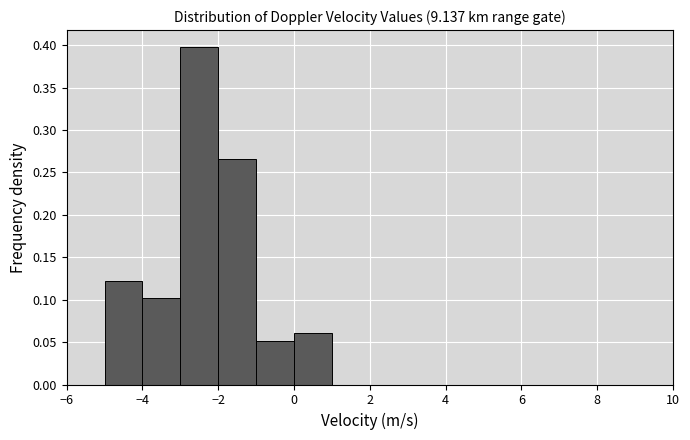

How tall is the bar that spans -4 to -3 on the x-axis? The values are not printed on the chart, so give them approximately, as read against the axis.

0.100